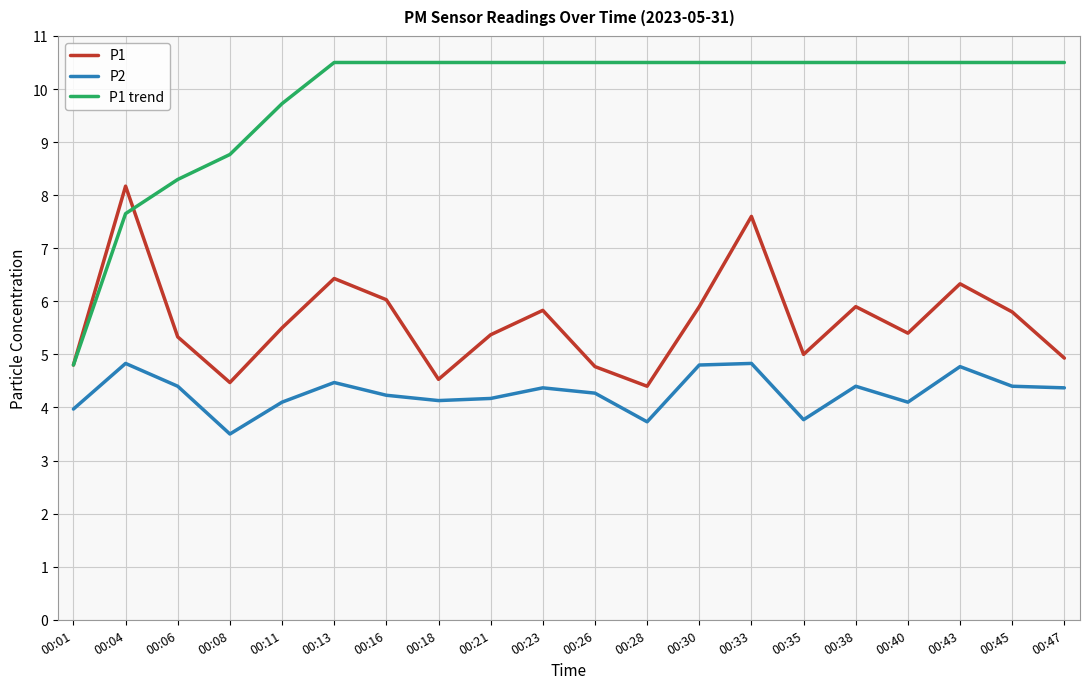

True or false: P1 and P2 intersect in this chart.

False